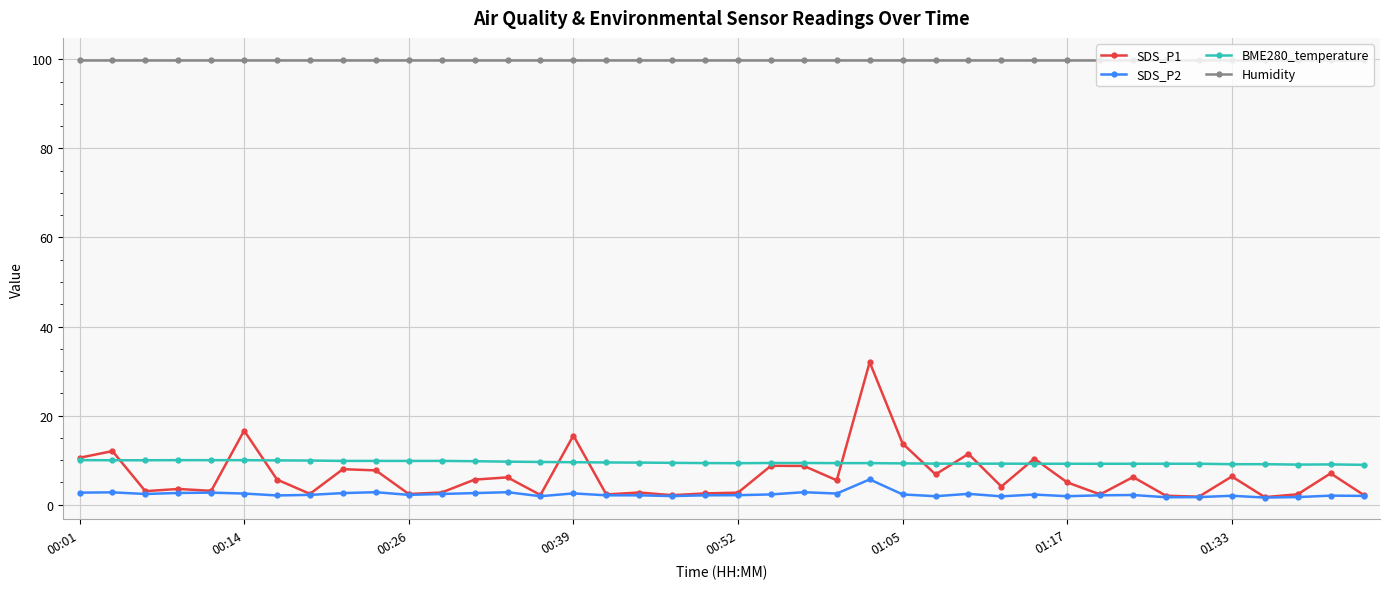

Does the chart have visible grid lines?

Yes